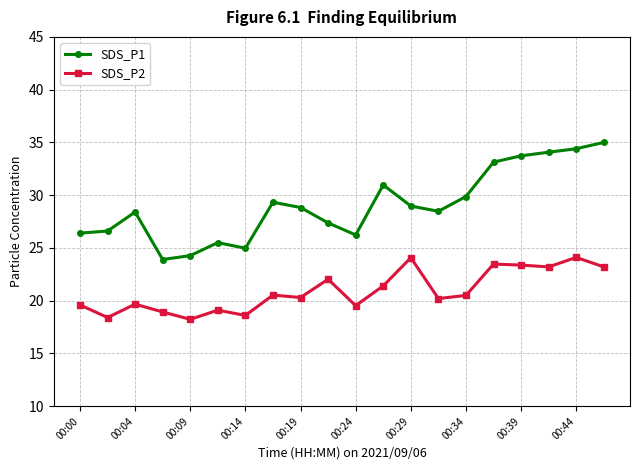

Which series has the largest total across all categories?

SDS_P1